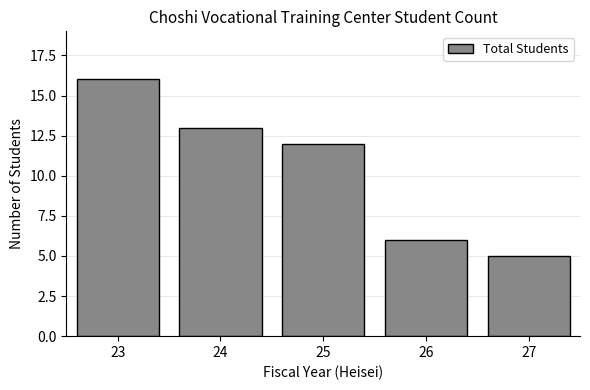

Reading left to right, extract all data points from this chart.

23=16	24=13	25=12	26=6	27=5